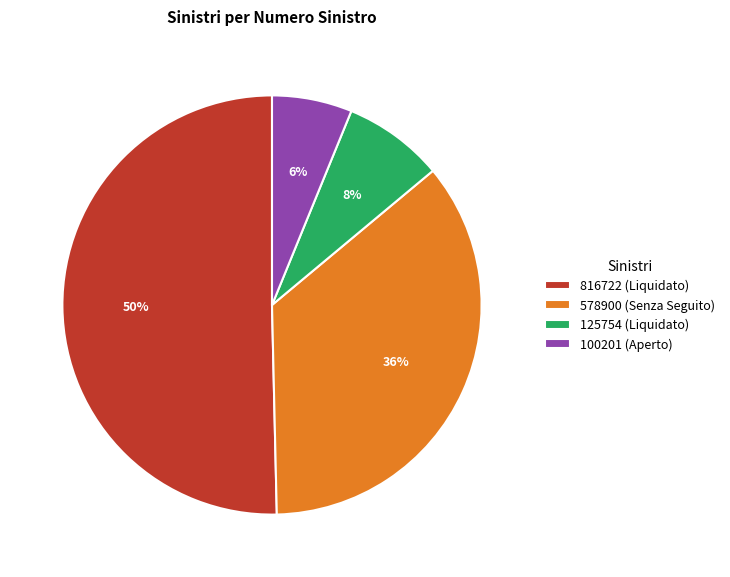

Between 816722 (Liquidato) and 100201 (Aperto), which is larger?

816722 (Liquidato)